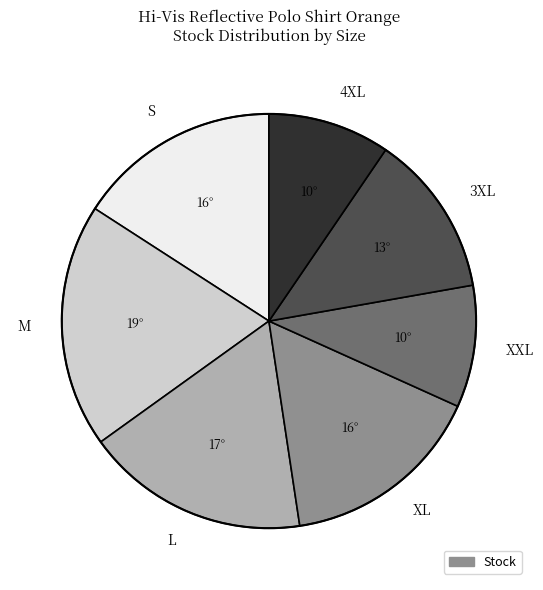

How many segments does this pie chart have?

7